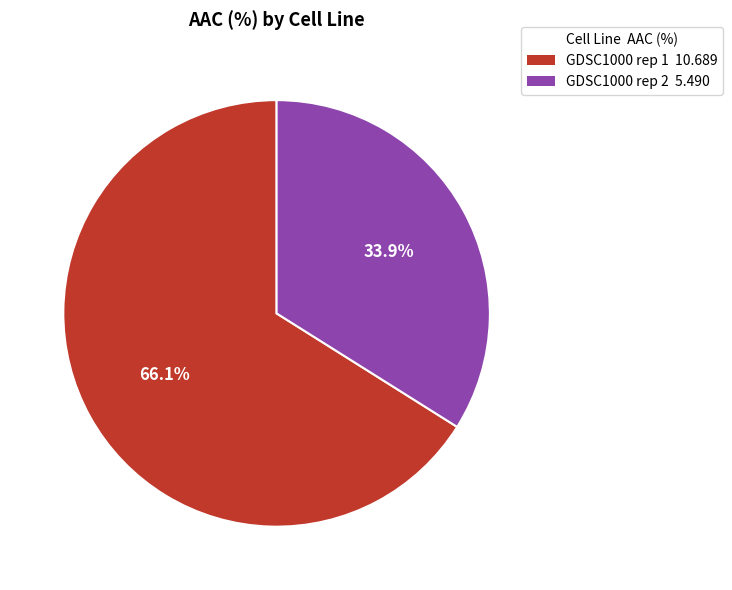

What portion of the pie excludes GDSC1000 rep 1?

33.9%